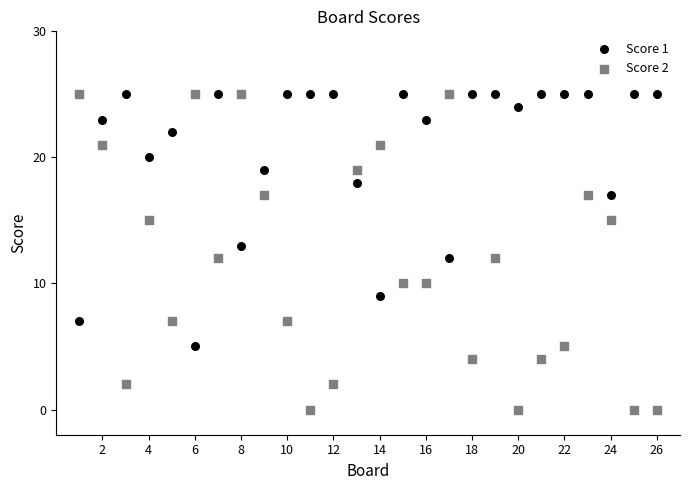

Which series reaches the minimum Y coordinate?

Score 2